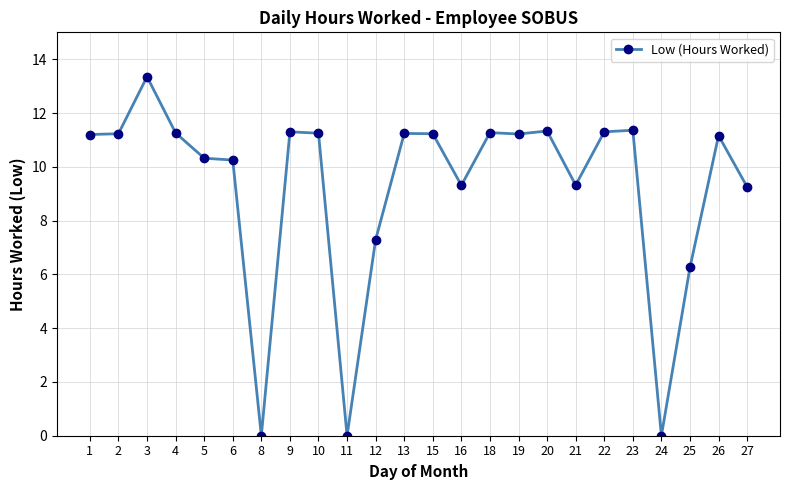

True or false: the data shows 7.3 at 12.

True